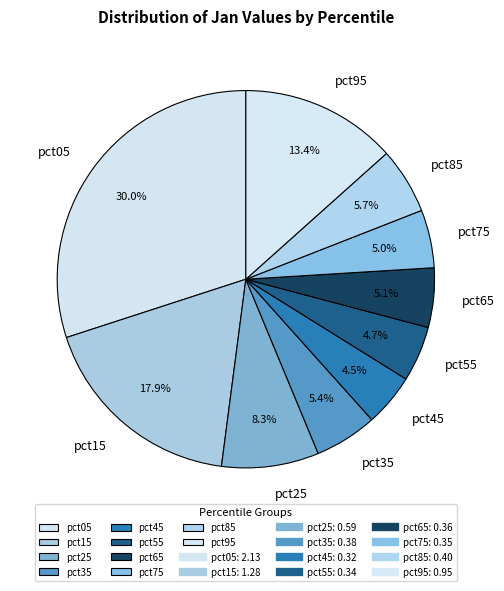

How many segments does this pie chart have?

10